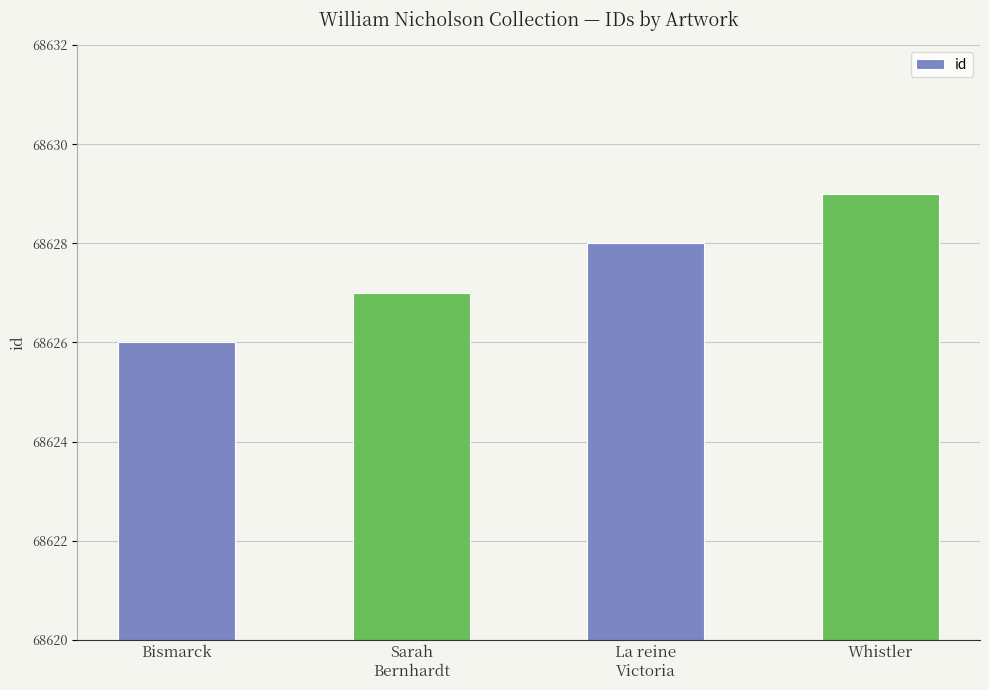

Between Whistler and Bismarck, which is larger?

Whistler